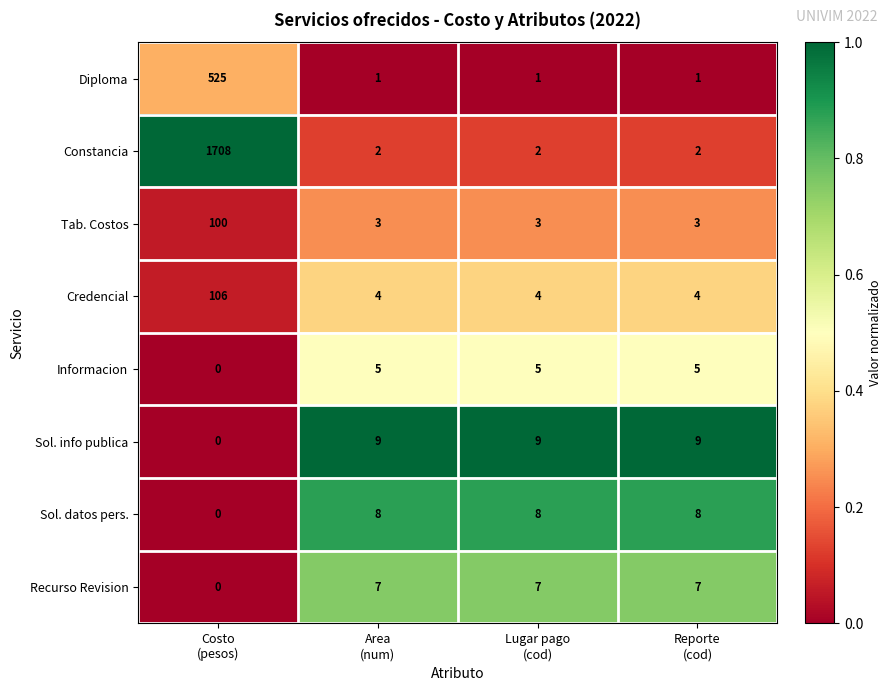

Count the number of categories in the chart.

4